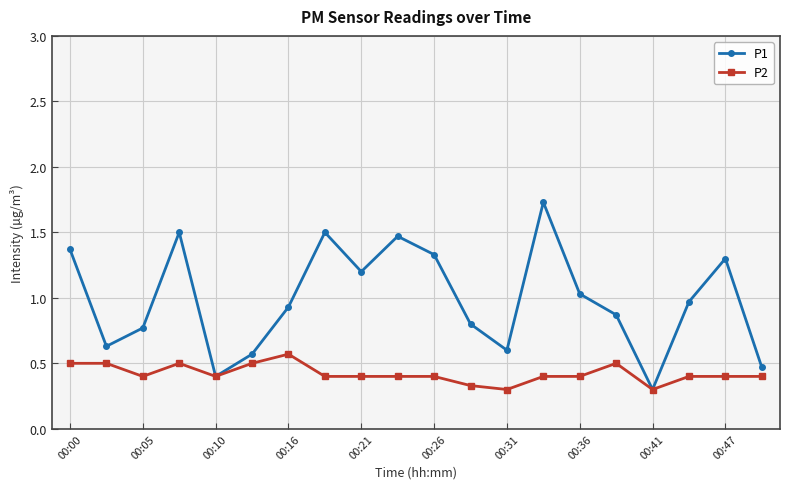

How many P2 values are between 0 and 1?

20